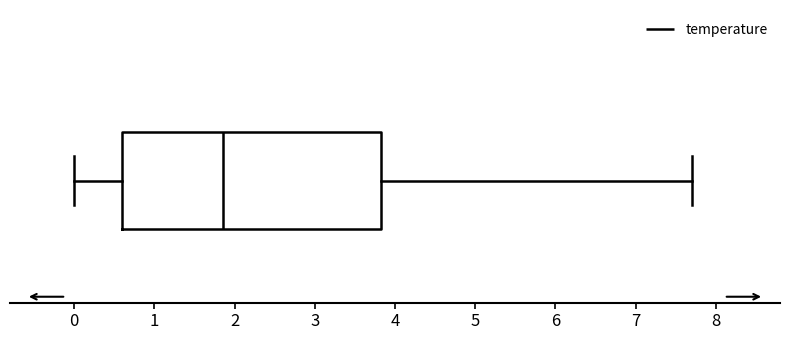

Transcribe this box plot: give where the median line is, the range the box spans, and where the two whiskers end, as read against the x-axis. The values are not printed on the chart, so give them approximately, as read against the axis.

median 1.9, box 0.6 to 3.8, whiskers 0.0 to 7.7